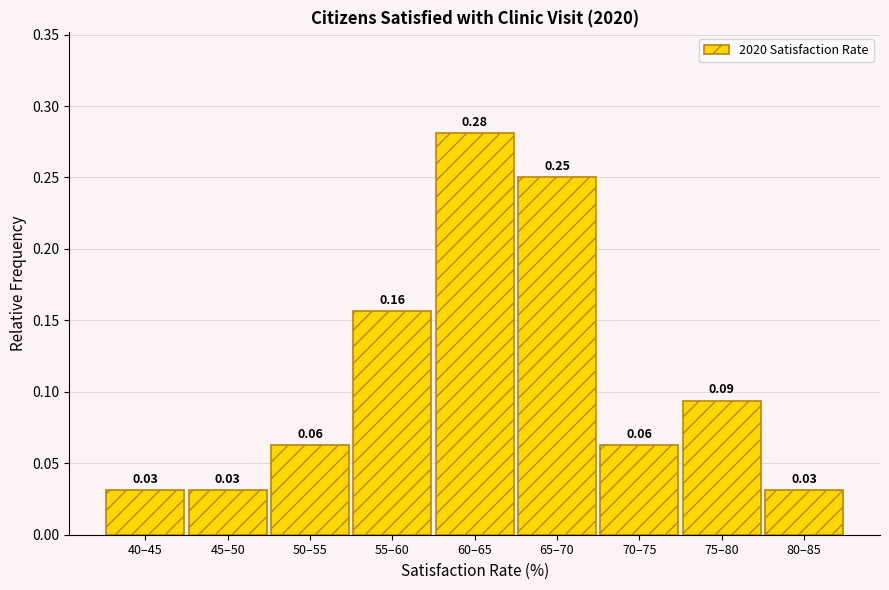

What is the sum of all values?

1.0